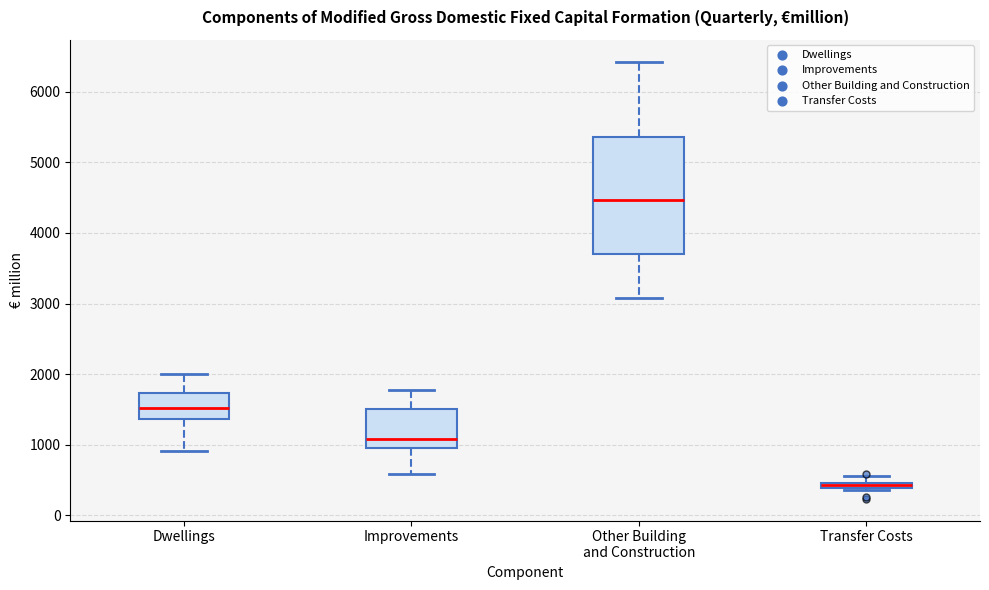

Comparing the boxes themselves (not the whiskers), which one is the tallest?

Other Building and Construction